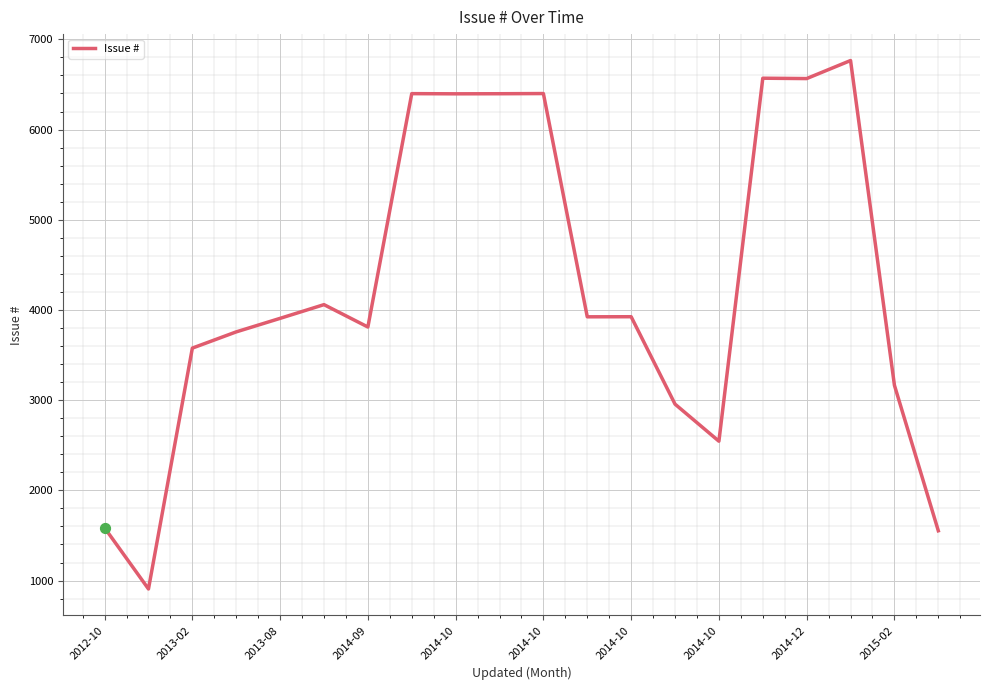

What is the difference between the maximum and minimum values?

5858